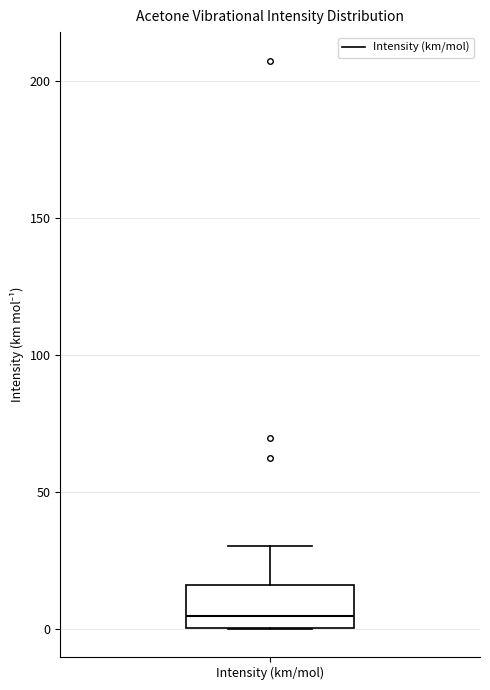

Read this box plot against the y-axis: the position of the median line, the range covered by the box, and the ends of both whiskers. The values are not printed on the chart, so give them approximately, as read against the axis.

median 5, box 0 to 15, whiskers 0 to 30